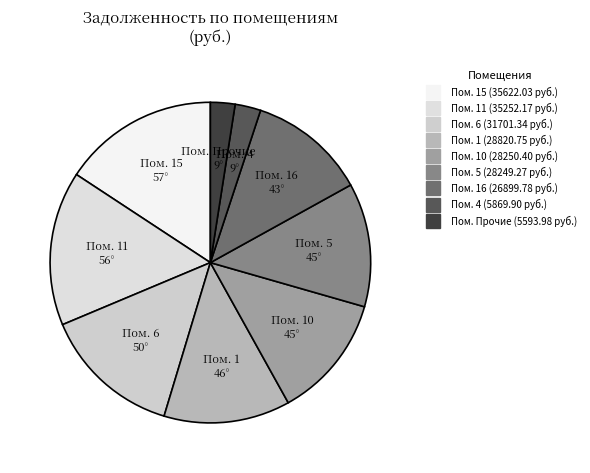

How many slices are in this pie chart?

9